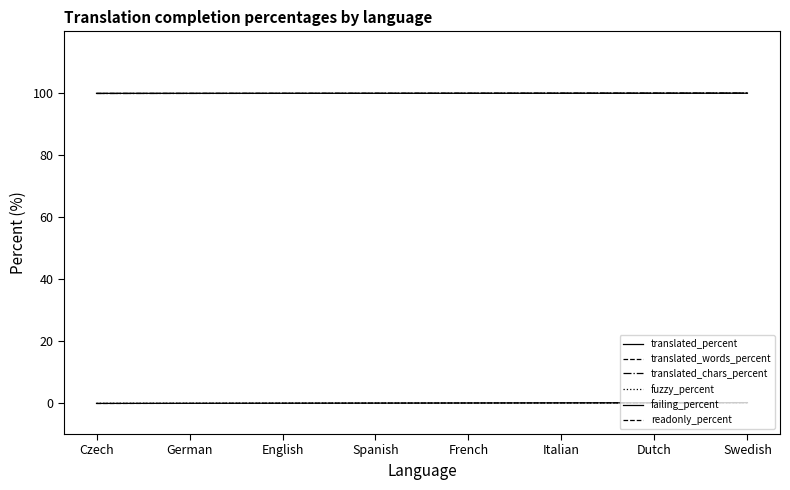

What is the label of the 7th point from the left?

Dutch